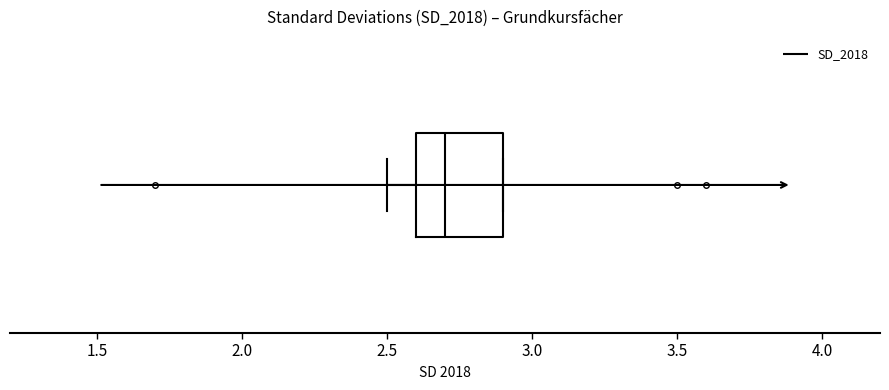

Read this box plot against the x-axis: the position of the median line, the range covered by the box, and the ends of both whiskers. The values are not printed on the chart, so give them approximately, as read against the axis.

median 2.7, box 2.6 to 2.9, whiskers 2.5 to 2.9